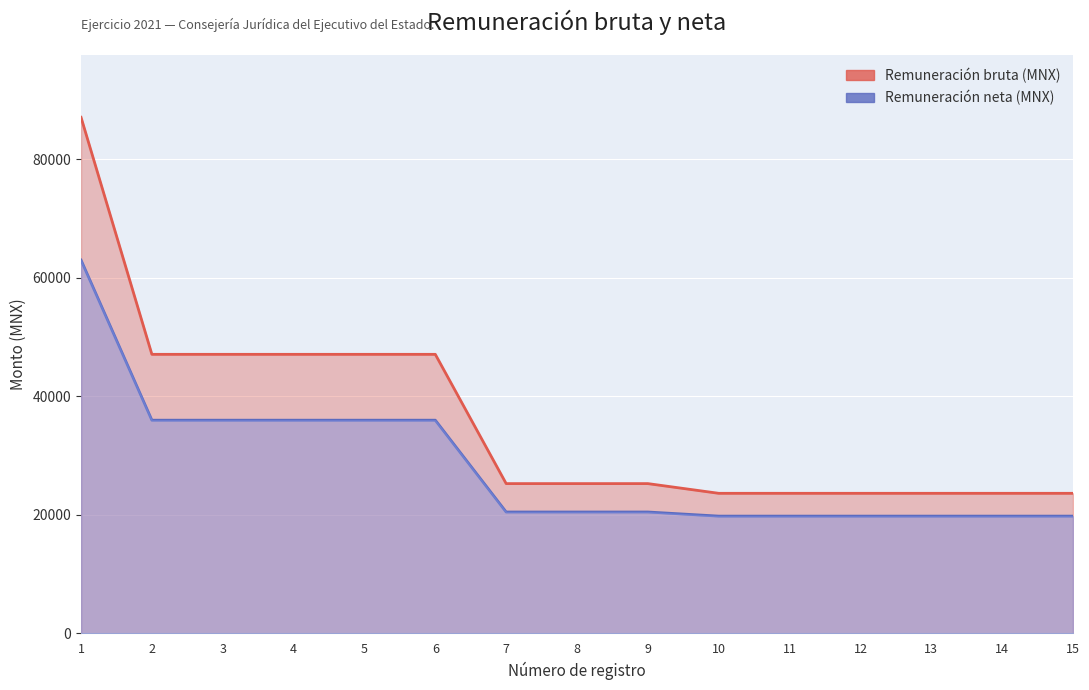

How many lines are shown in the chart?

2